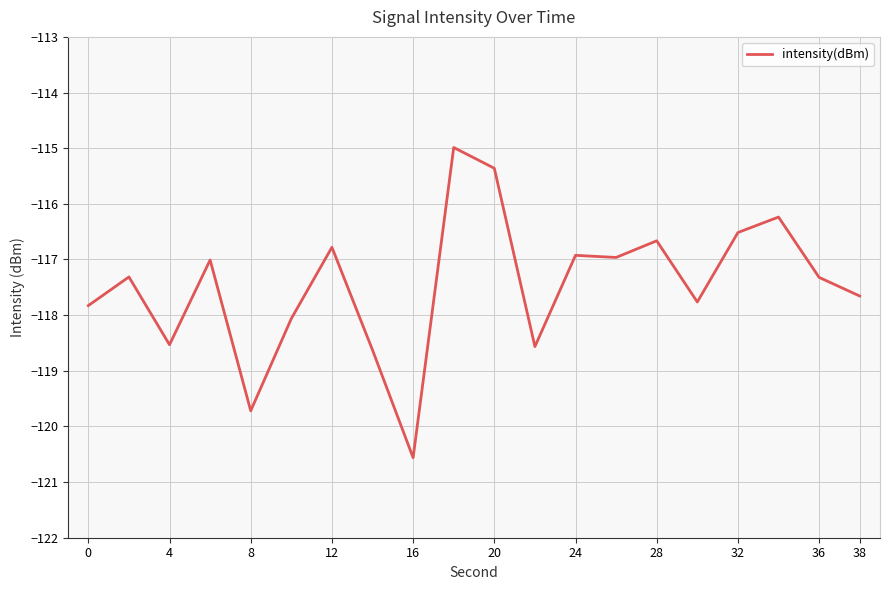

What is the average value?

-117.5